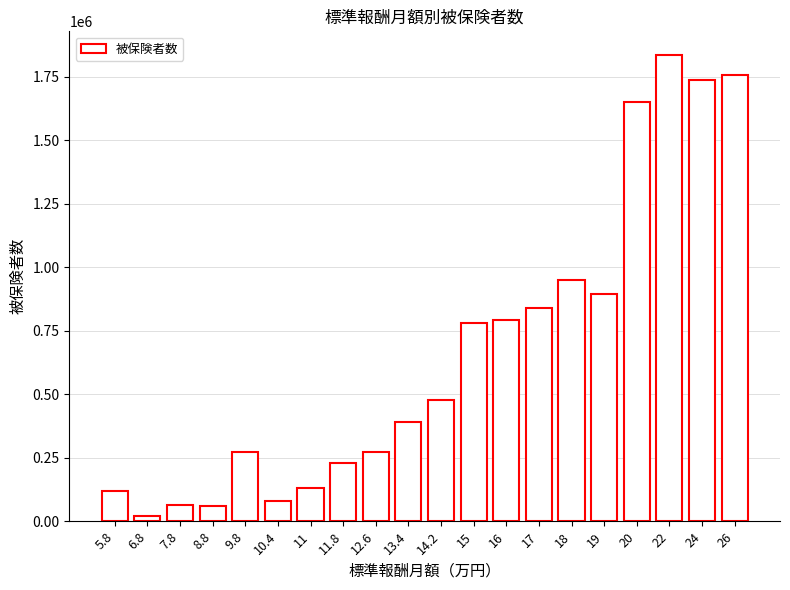

The value at 18 is 1533516. True or false?

False